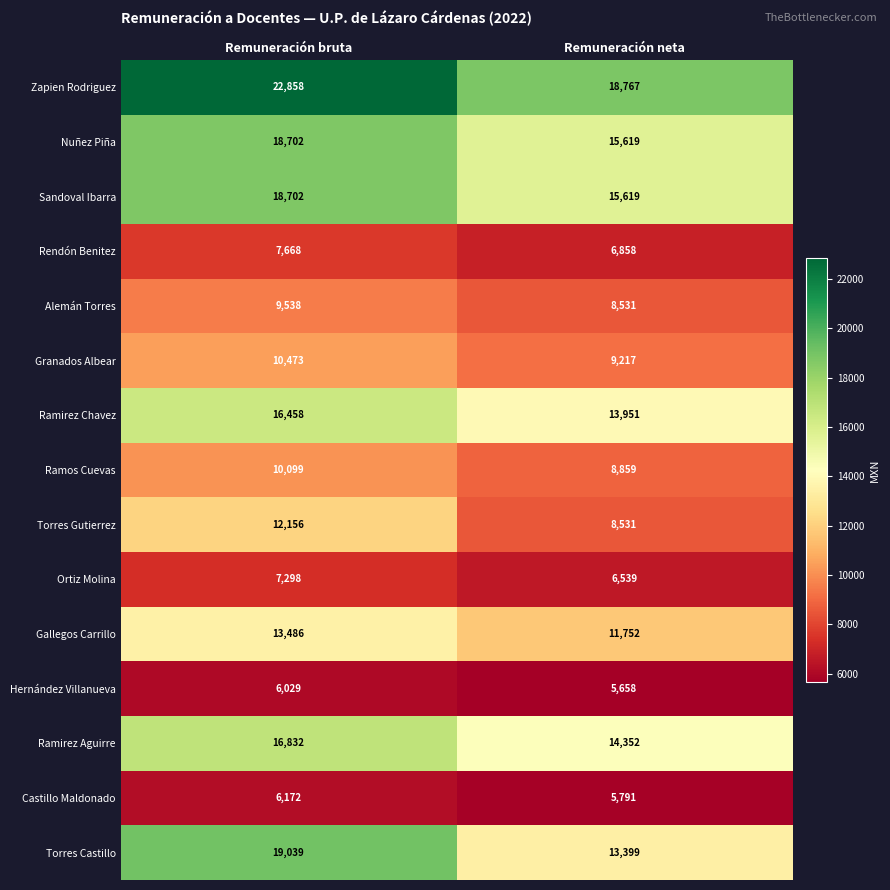

What is the approximate value of Alemán Torres at Remuneración bruta, to the nearest 10?

9540